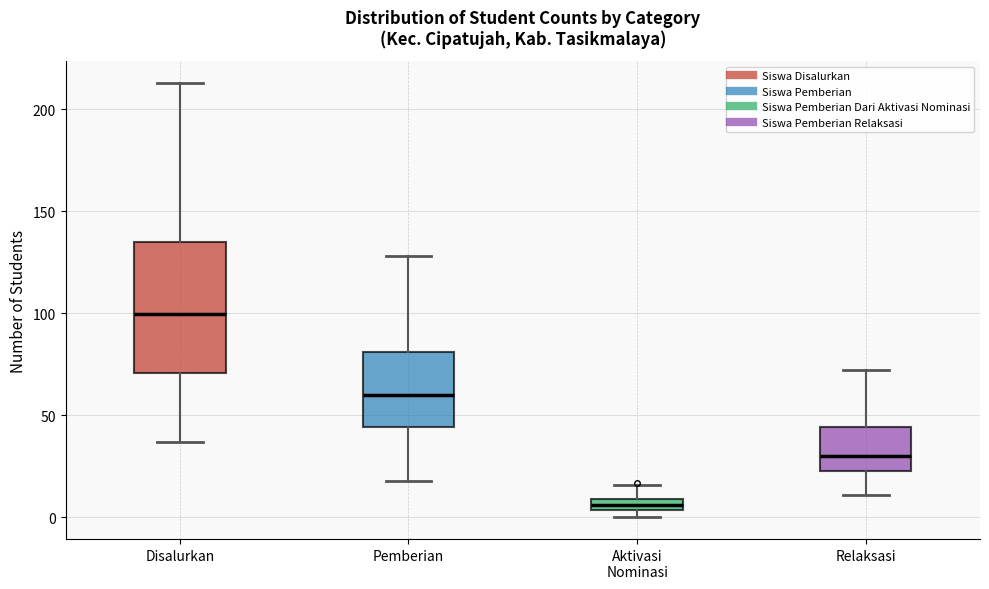

Where is the upper edge of the box for Disalurkan on the y-axis? The values are not printed on the chart, so give them approximately, as read against the axis.

135